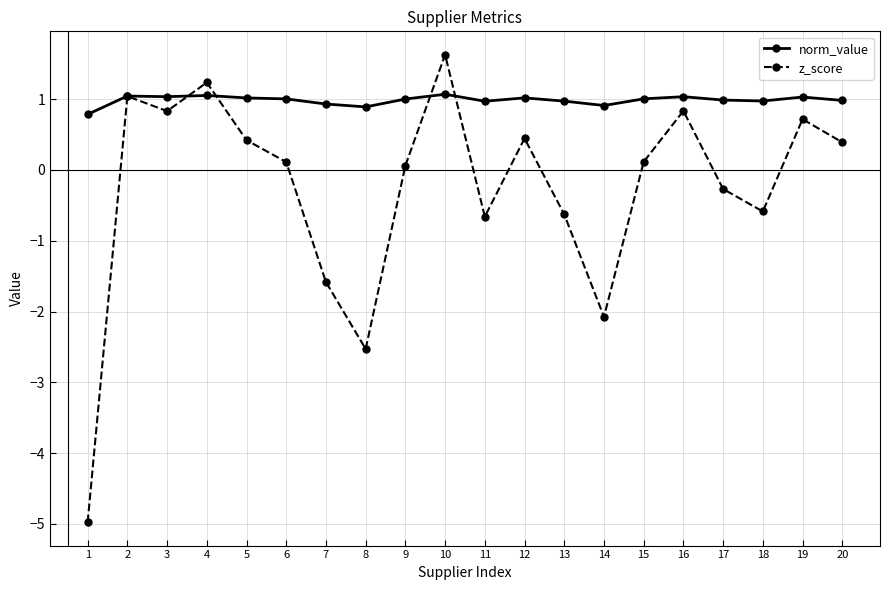

Which series has the largest total across all categories?

norm_value